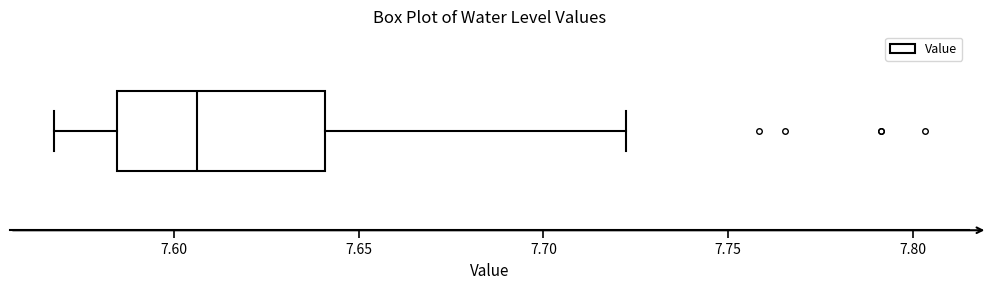

Where is the left edge of the box on the x-axis? The values are not printed on the chart, so give them approximately, as read against the axis.

7.585